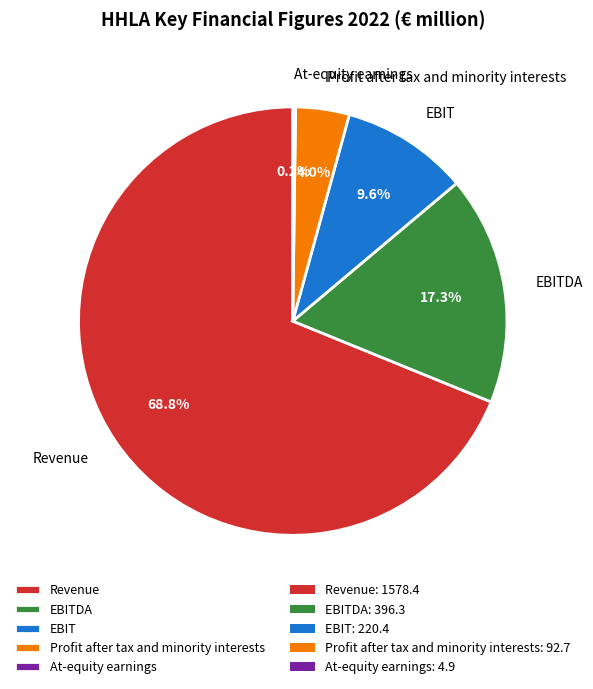

Is EBIT the majority of the pie?

No